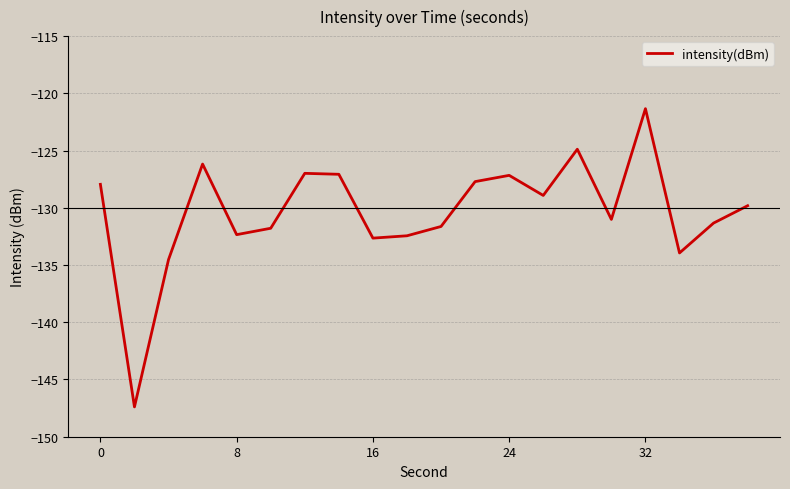

How many lines are shown in the chart?

1